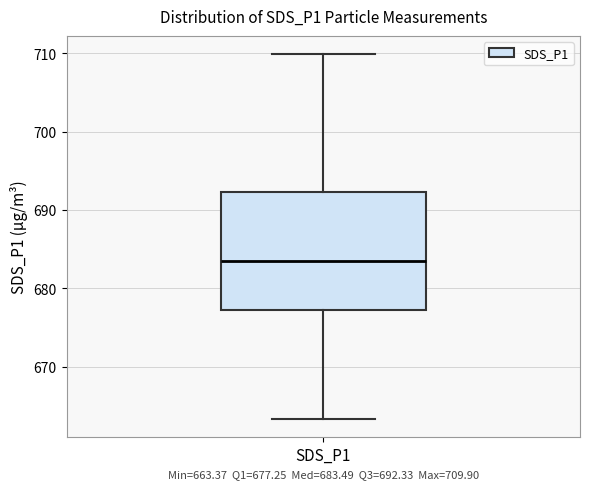

Transcribe this box plot: give where the median line is, the range the box spans, and where the two whiskers end, as read against the y-axis. The values are not printed on the chart, so give them approximately, as read against the axis.

median 683, box 677 to 692, whiskers 663 to 710